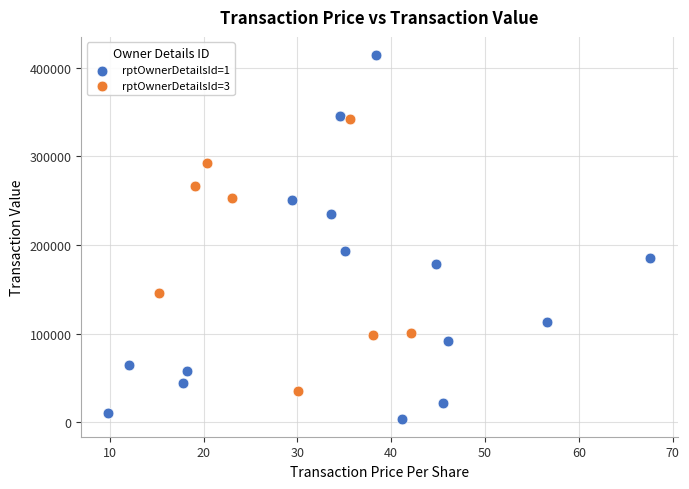

Which series reaches the maximum Y coordinate?

rptOwnerDetailsId=1